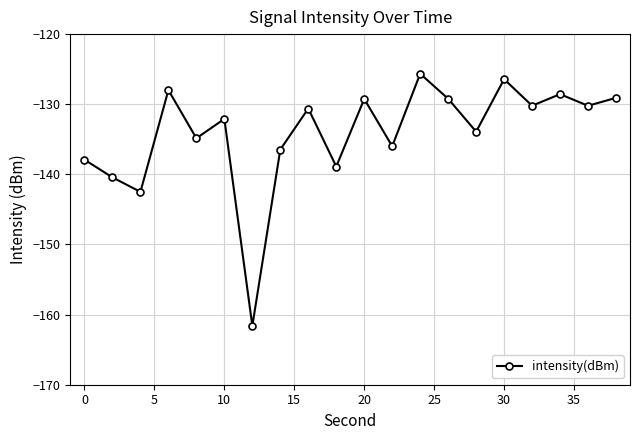

How many interior local peaks (higher than both neighbors) does the data have?

7